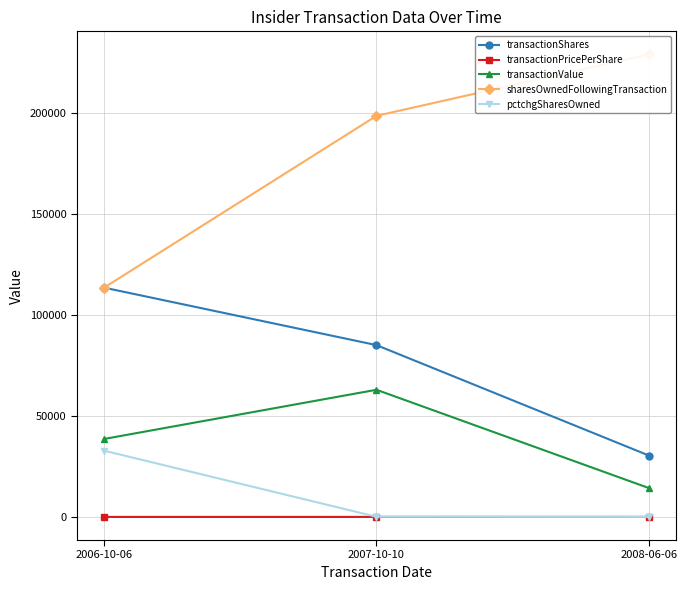

List the series in order of their peak value, lowest first.

transactionPricePerShare, pctchgSharesOwned, transactionValue, transactionShares, sharesOwnedFollowingTransaction